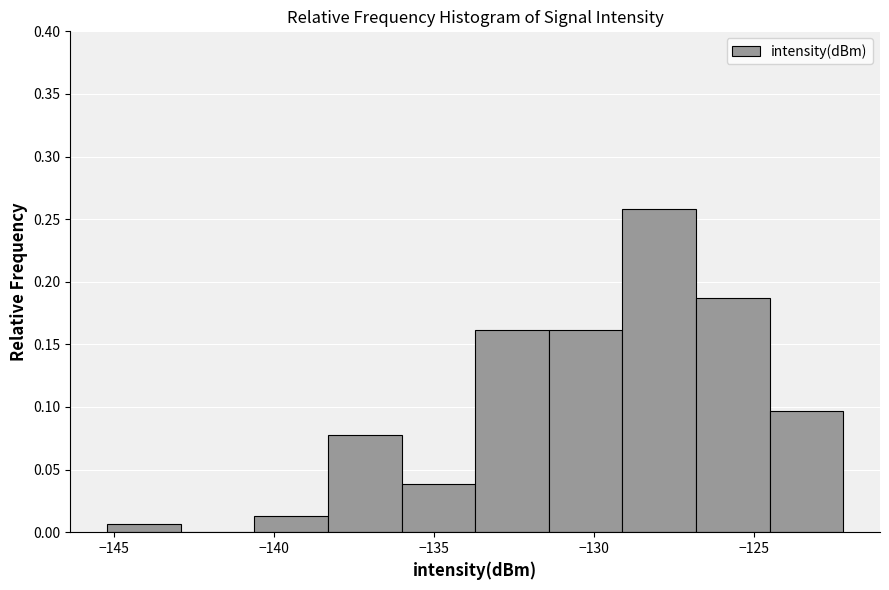

Reading left to right, transcribe this chart: for each bar, give the range it covers on the x-axis and its height. Neither the bar edges nor the heights are printed on the chart, so give them approximately, as read against the axes.

-145.0 to -143.0: 0.005
-143.0 to -140.5: 0
-140.5 to -138.5: 0.015
-138.5 to -136.0: 0.075
-136.0 to -133.5: 0.040
-133.5 to -131.5: 0.160
-131.5 to -129.0: 0.160
-129.0 to -127.0: 0.260
-127.0 to -124.5: 0.185
-124.5 to -122.0: 0.095